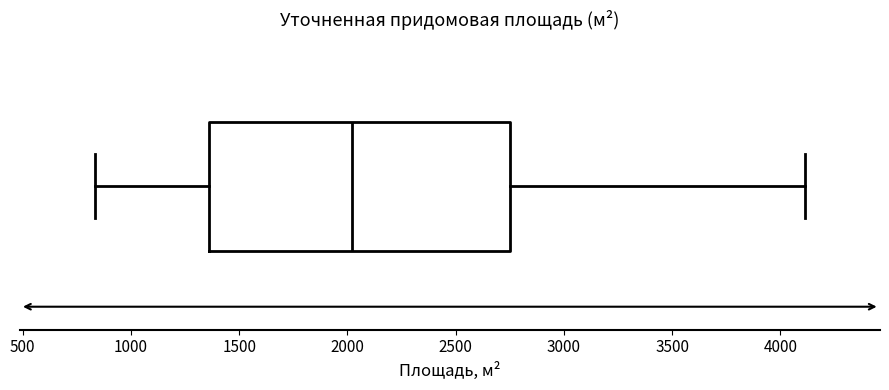

Read this box plot against the x-axis: the position of the median line, the range covered by the box, and the ends of both whiskers. The values are not printed on the chart, so give them approximately, as read against the axis.

median 2000, box 1350 to 2750, whiskers 850 to 4100